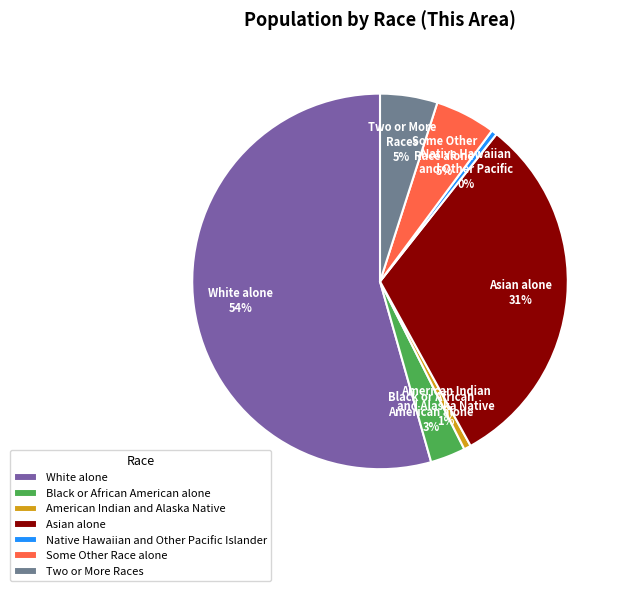

What percentage is the Some Other Race alone slice, to the nearest percent?

5%